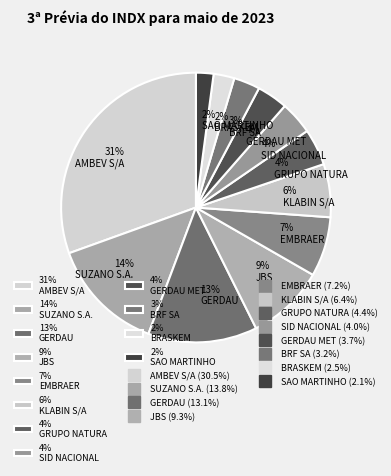

To the nearest percent, what portion does 31% AMBEV S/A represent?

31%